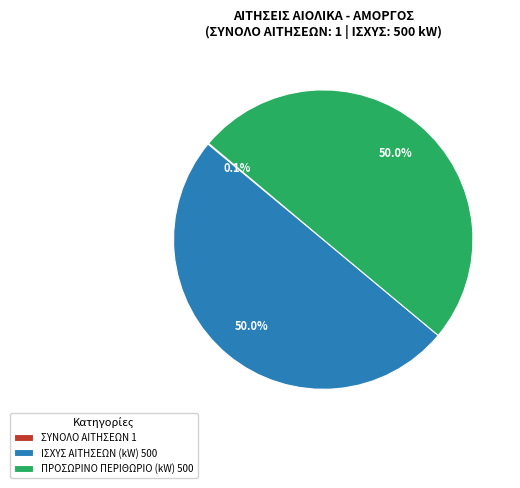

How much of the chart is everything except ΙΣΧΥΣ ΑΙΤΗΣΕΩΝ (kW) 500?

50.0%